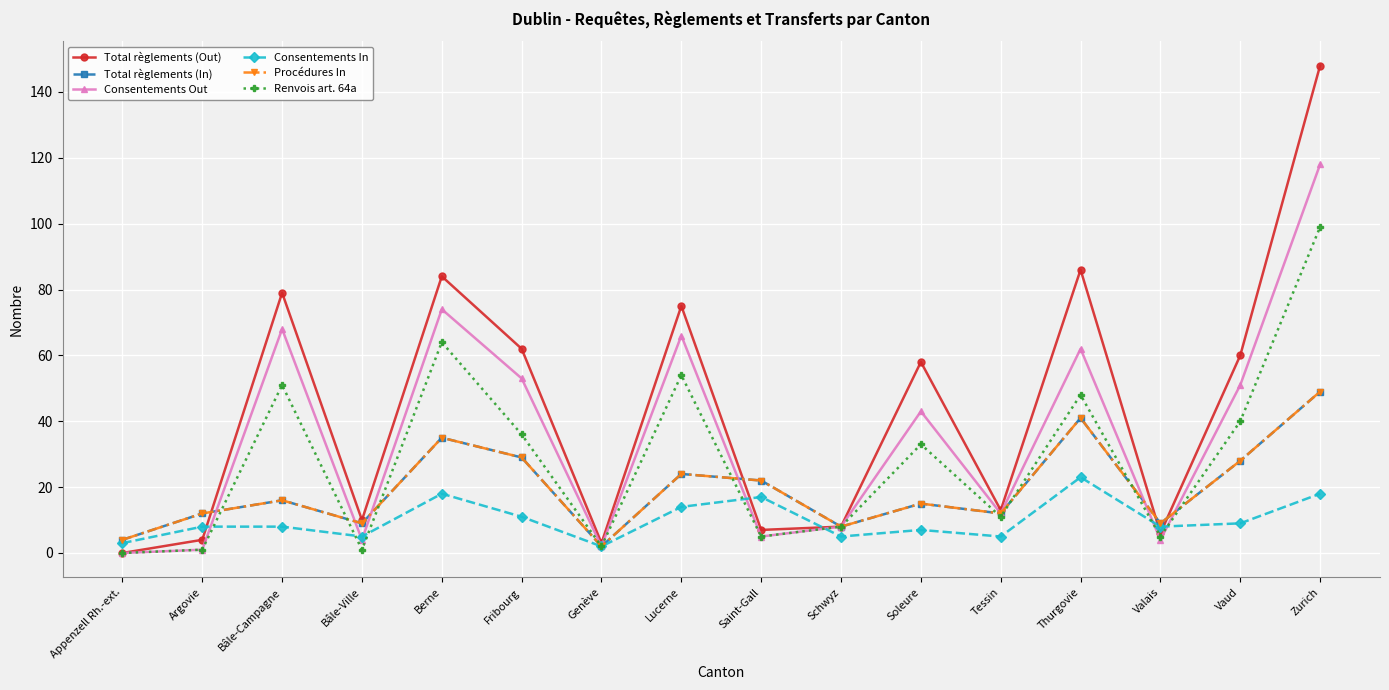

How many lines are shown in the chart?

6